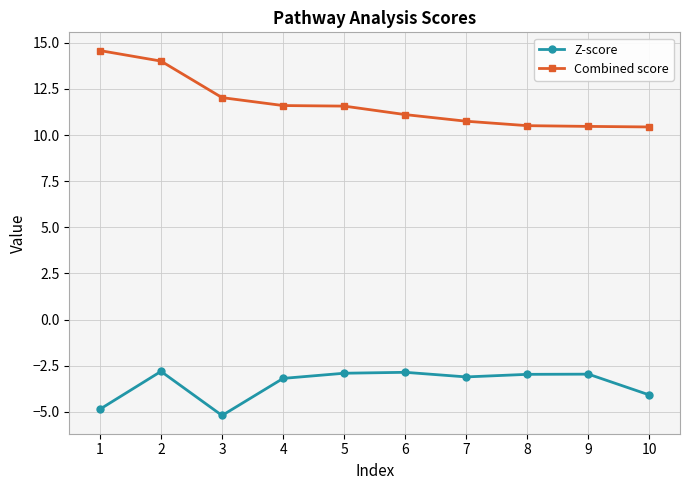

At how many categories does at least one series exceed 6?

10